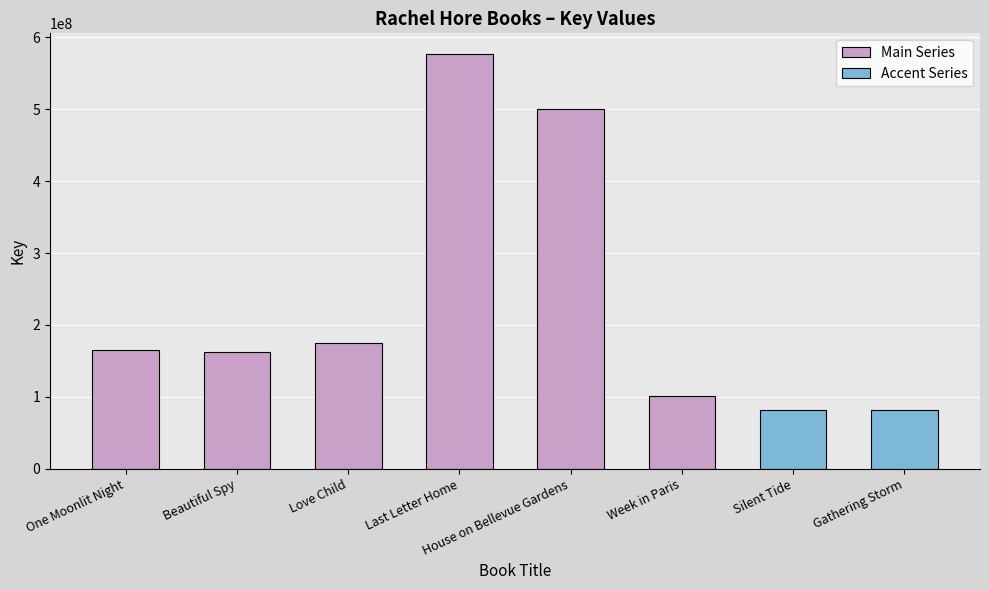

What is the minimum value shown in the chart?

81978191